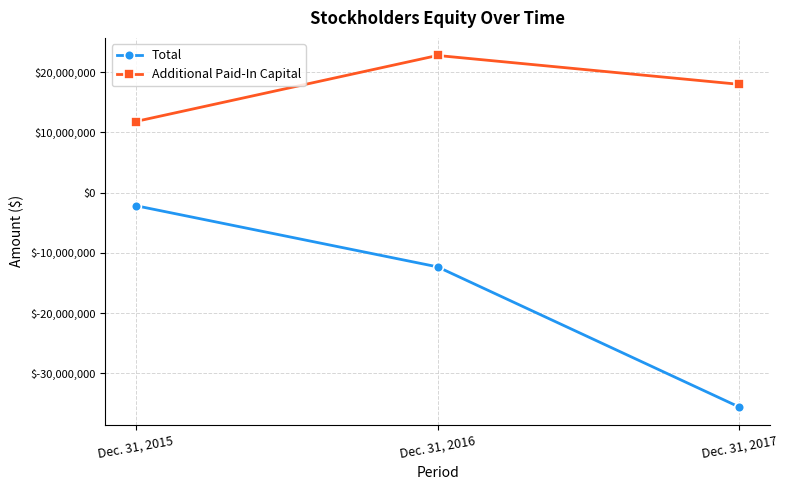

What is the greatest value displayed?

22783785